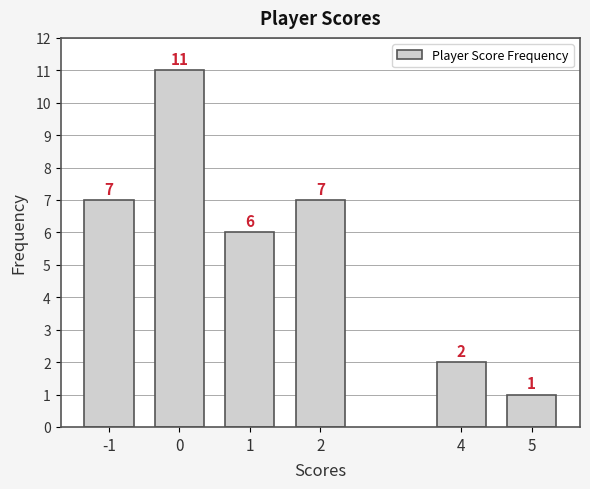

Reading left to right, list all the values displayed in this chart.

7	11	6	7	2	1